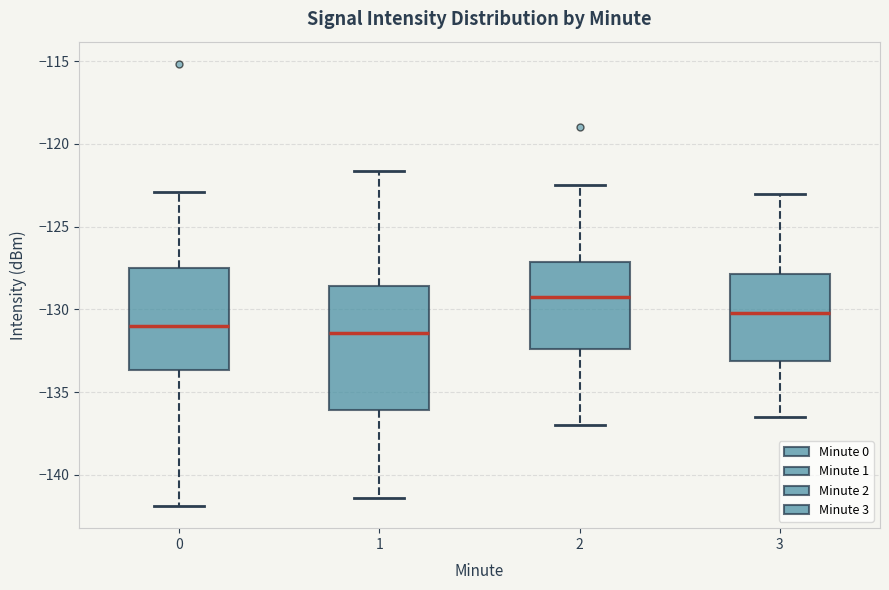

Reading left to right, read every box against the y-axis: the position of its median line, the range the box covers, and the ends of its whiskers. The values are not printed on the chart, so give them approximately, as read against the axis.

0: median -131.0, box -133.5 to -127.5, whiskers -142.0 to -123.0
1: median -131.5, box -136.0 to -128.5, whiskers -141.5 to -121.5
2: median -129.0, box -132.5 to -127.0, whiskers -137.0 to -122.5
3: median -130.0, box -133.0 to -128.0, whiskers -136.5 to -123.0